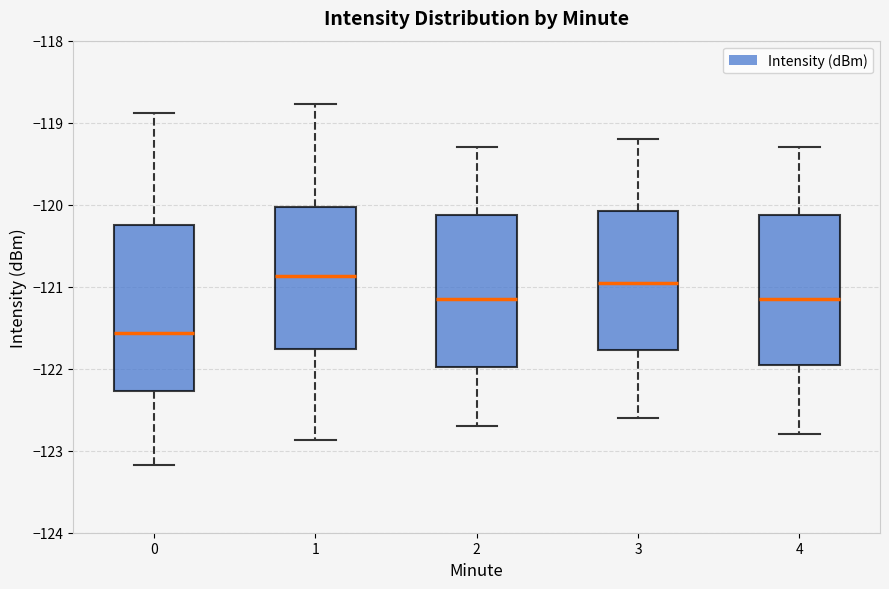

Reading left to right, read every box against the y-axis: the position of its median line, the range the box covers, and the ends of its whiskers. The values are not printed on the chart, so give them approximately, as read against the axis.

0: median -121.6, box -122.3 to -120.2, whiskers -123.2 to -118.9
1: median -120.9, box -121.8 to -120.0, whiskers -122.9 to -118.8
2: median -121.1, box -122.0 to -120.1, whiskers -122.7 to -119.3
3: median -120.9, box -121.8 to -120.1, whiskers -122.6 to -119.2
4: median -121.1, box -121.9 to -120.1, whiskers -122.8 to -119.3